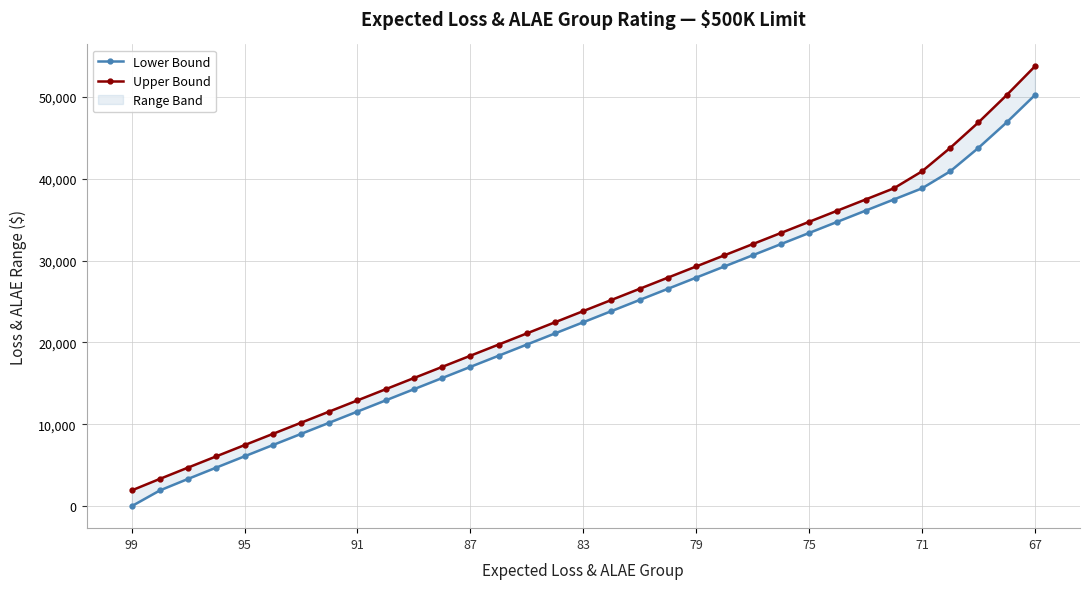

Rank the series by their maximum value, from lowest to highest.

Lower Bound, Upper Bound